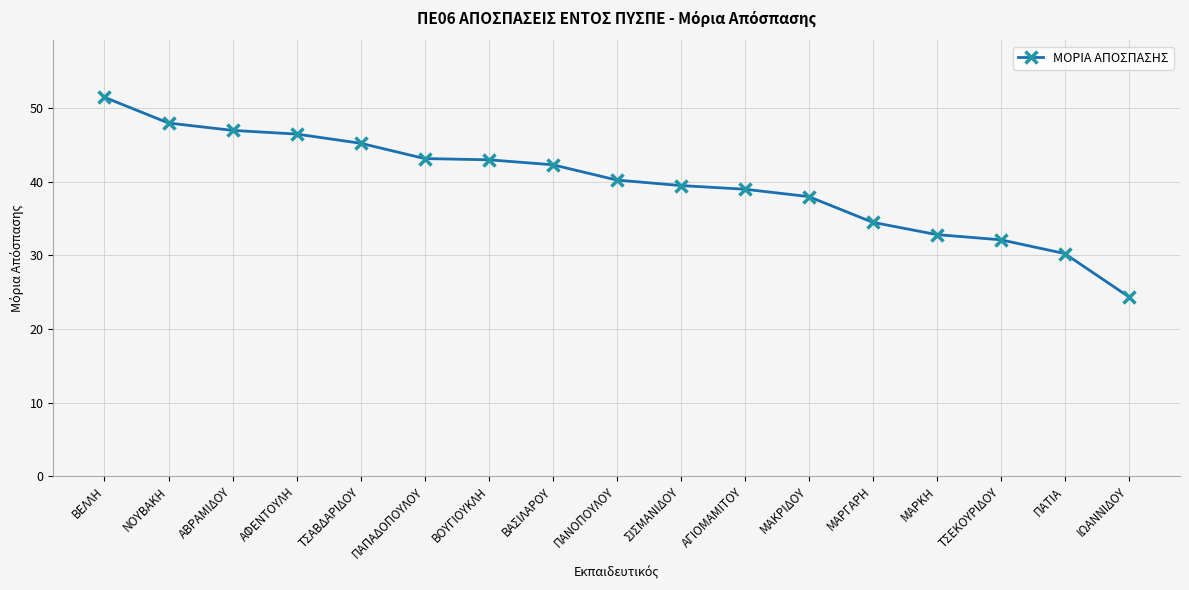

What is the label of the 2nd point from the right?

ΠΑΤΙΑ